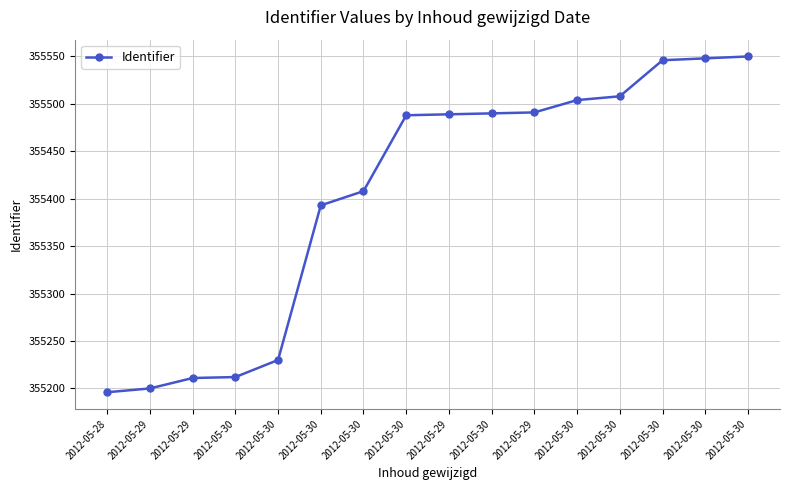

What is the change in value from 2012-05-30 to 2012-05-30?

+82